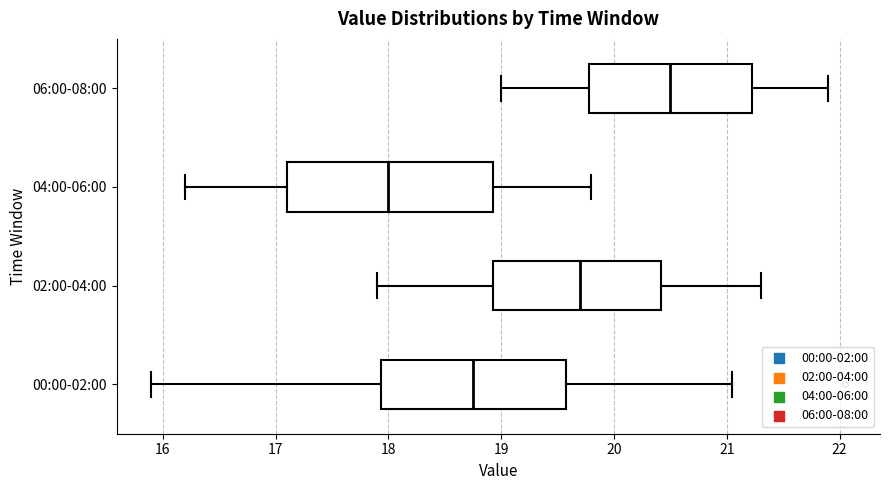

Where is the right edge of the box for 06:00-08:00 on the x-axis? The values are not printed on the chart, so give them approximately, as read against the axis.

21.2